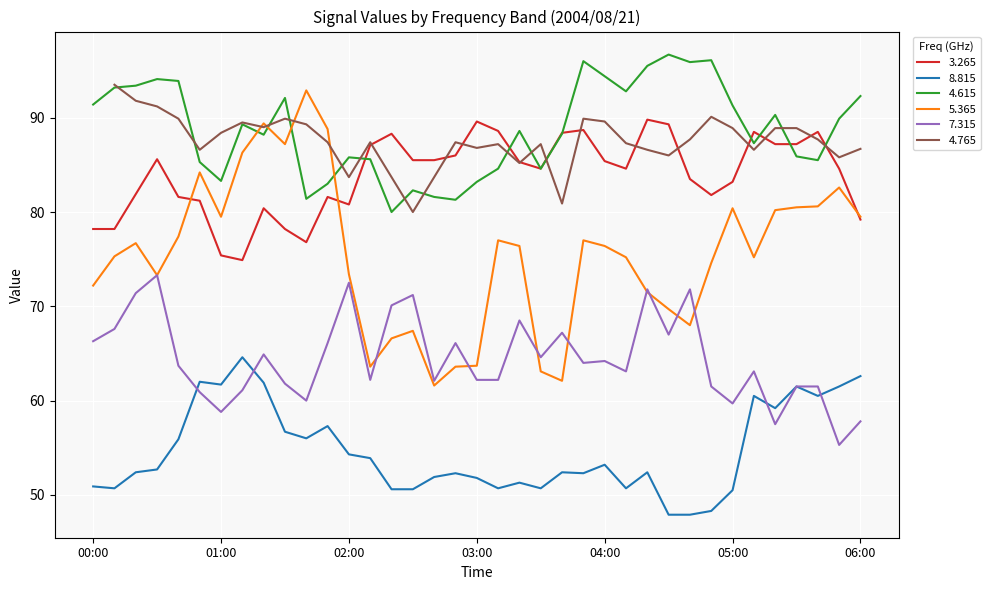

What is the label of the 5th point from the left?

00:40